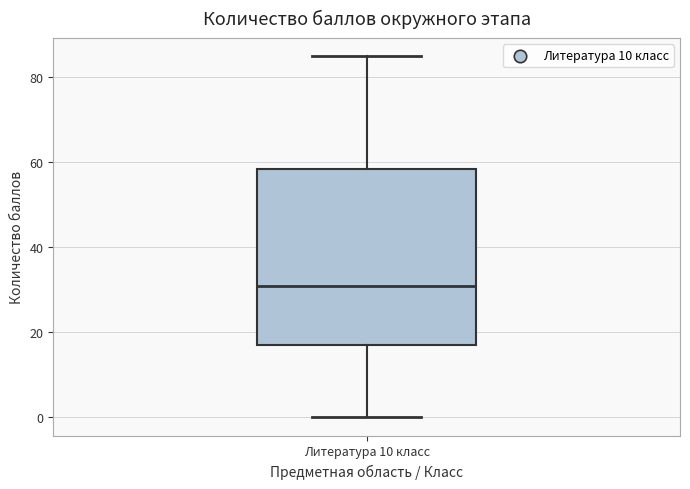

Read this box plot against the y-axis: the position of the median line, the range covered by the box, and the ends of both whiskers. The values are not printed on the chart, so give them approximately, as read against the axis.

median 32, box 18 to 58, whiskers 0 to 86